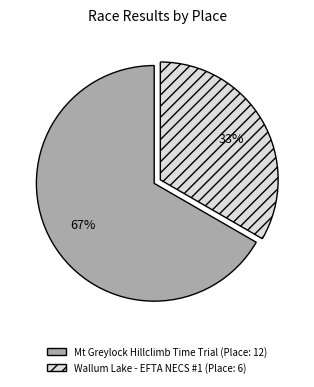

Approximately how many times larger is the value at Mt Greylock Hillclimb Time Trial compared to Wallum Lake - EFTA NECS #1?

2.0